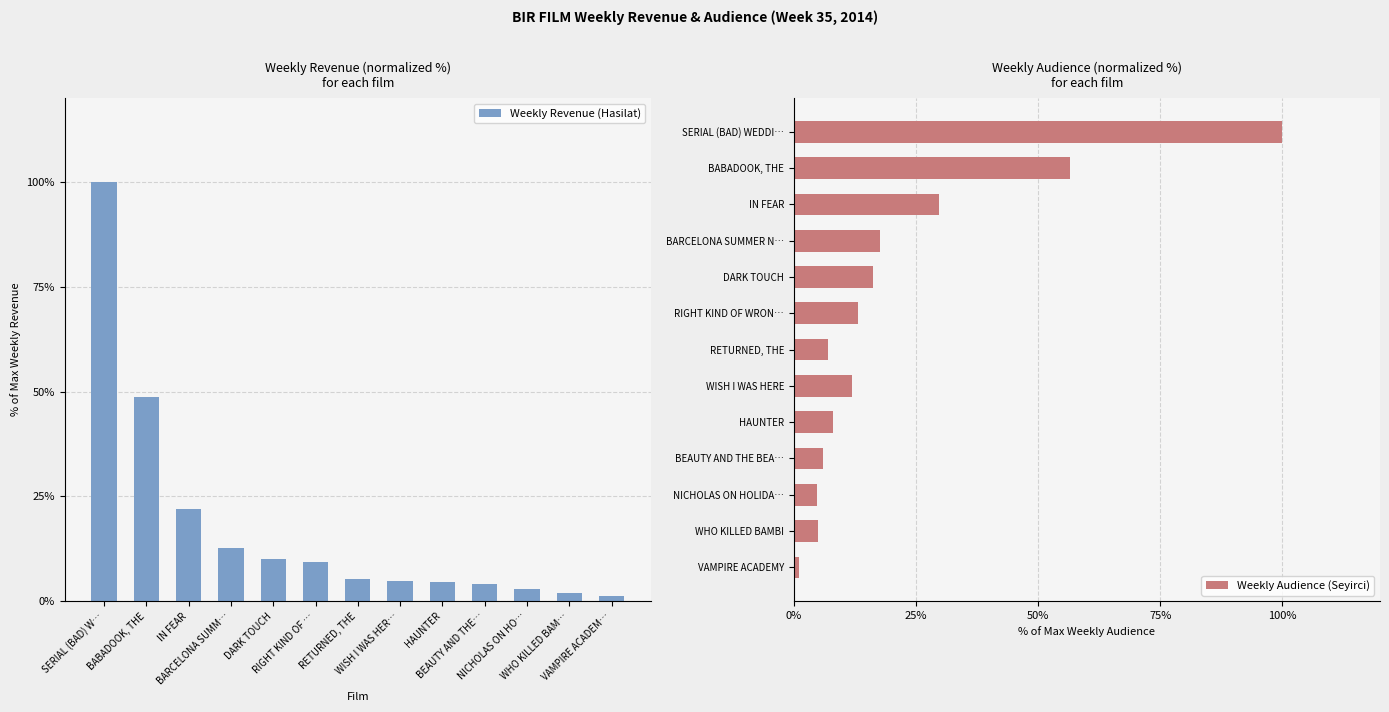

What is the difference between the Weekly Revenue (Hasilat) values at HAUNTER and DARK TOUCH?

5.6